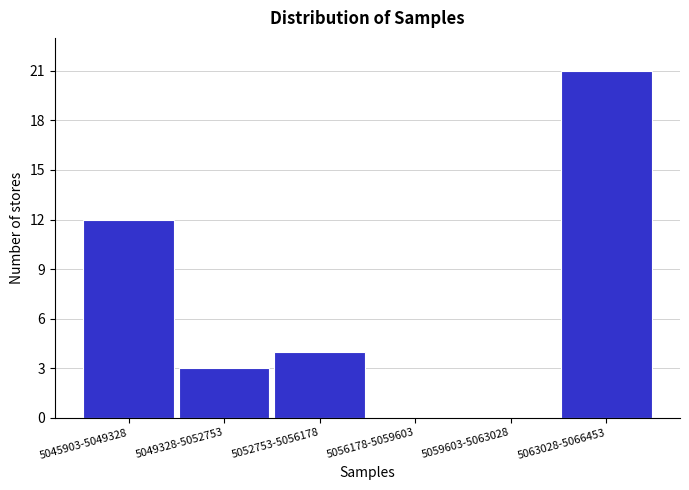

Reading left to right, transcribe all the data shown in this chart.

5045903-5049328=12	5049328-5052753=3	5052753-5056178=4	5056178-5059603=0	5059603-5063028=0	5063028-5066453=21